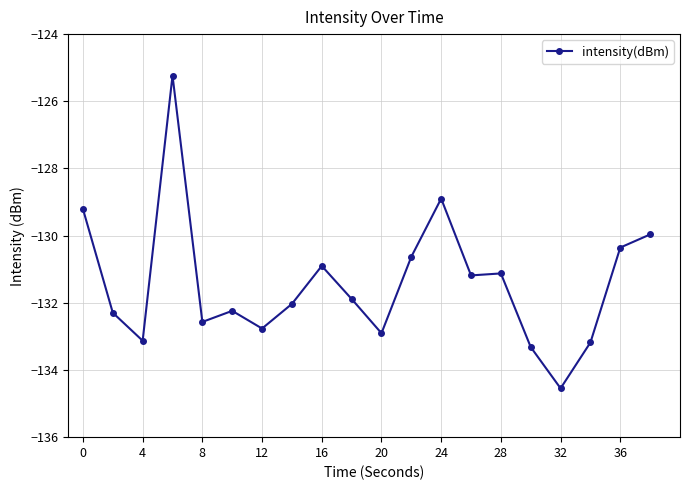

What is the average value?

-131.4